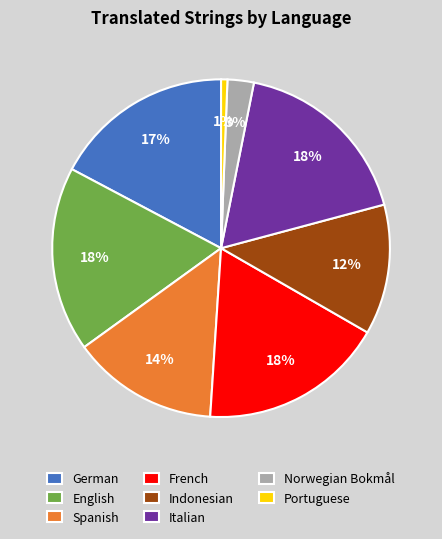

Does English represent more than half of the total?

No